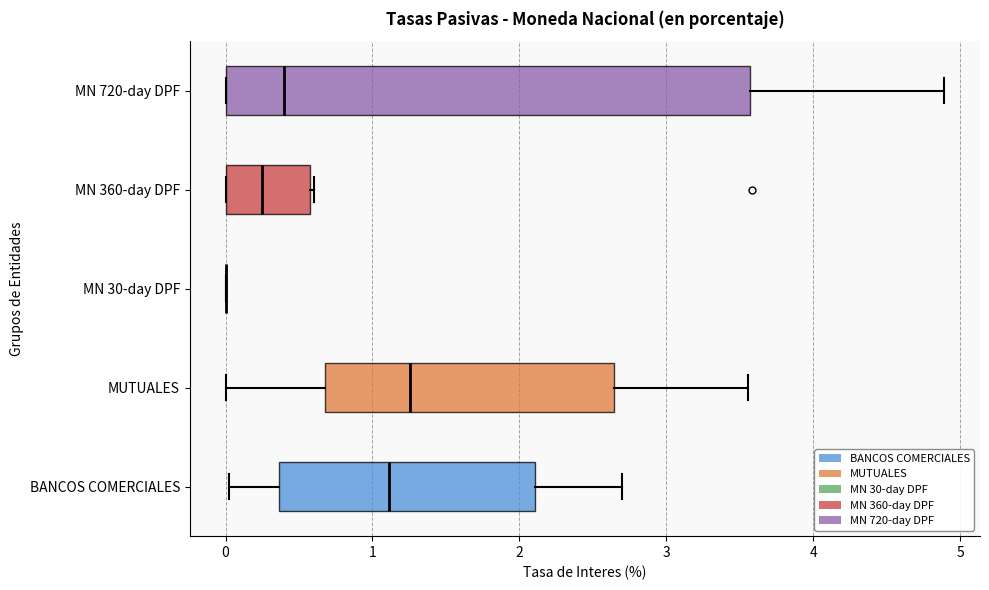

Comparing the boxes themselves (not the whiskers), which one is the widest?

MN 720-day DPF